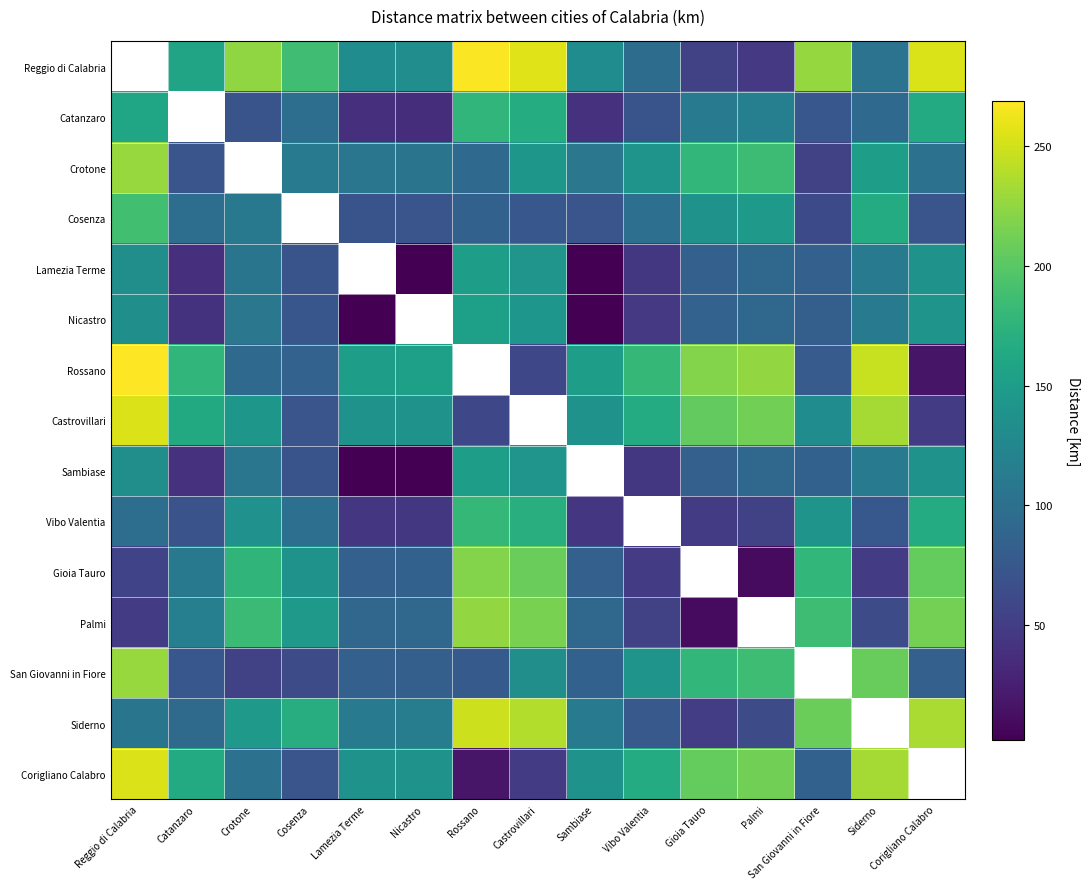

Where does the Corigliano Calabro series first go above 139?

Reggio di Calabria